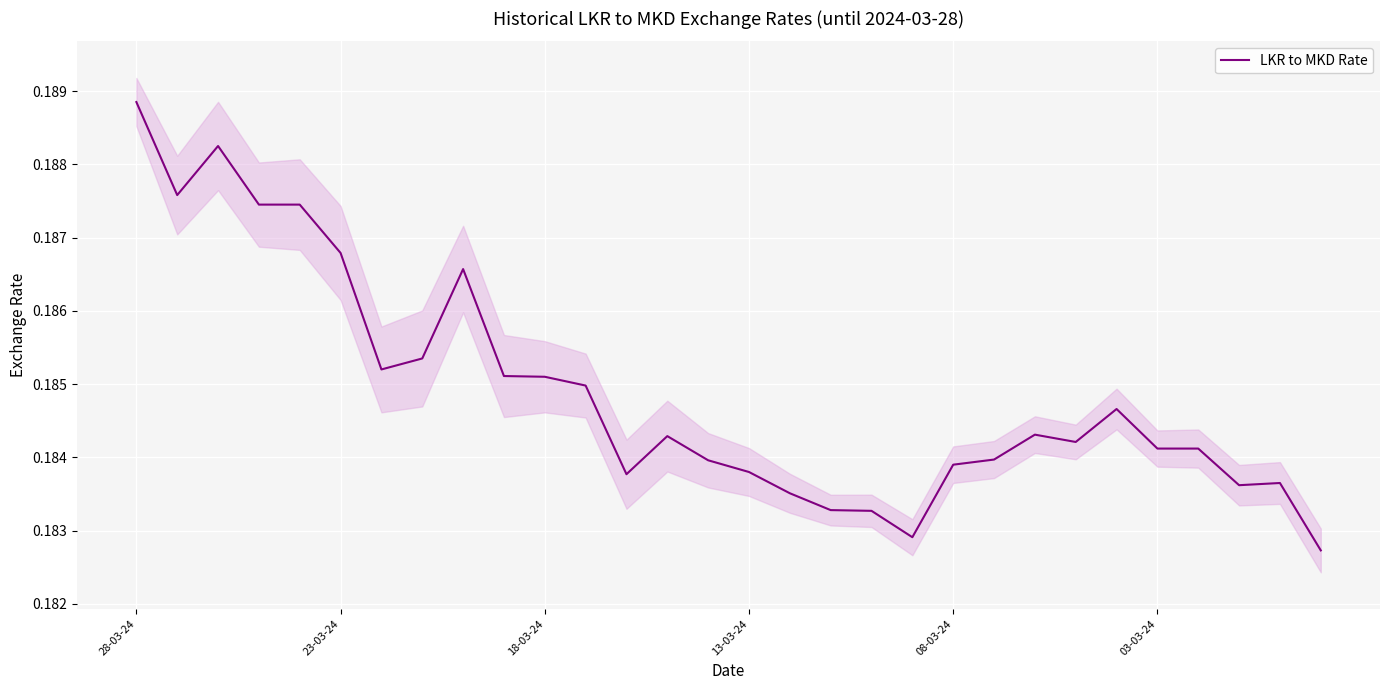

The LKR to MKD Rate series shows 0.1 at 18-03-24. True or false?

False